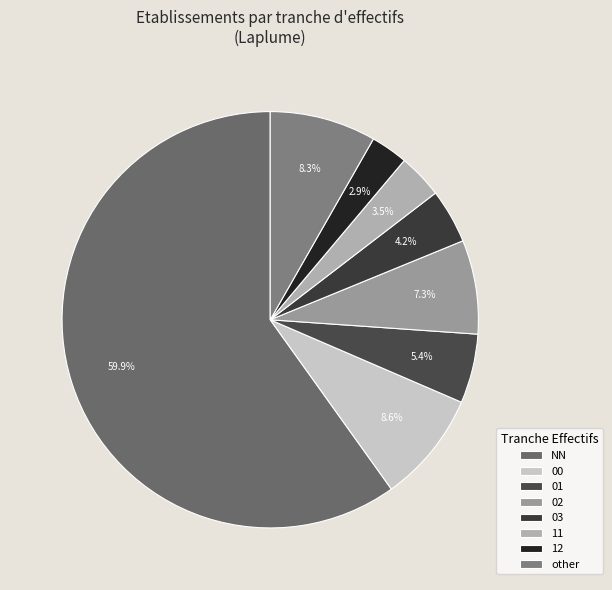

What is the smallest slice in the pie chart?

12